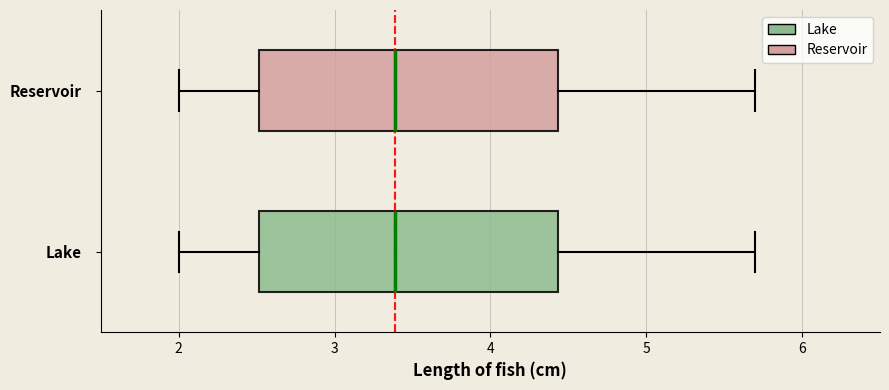

Reading bottom to top, read every box against the x-axis: the position of its median line, the range the box covers, and the ends of its whiskers. The values are not printed on the chart, so give them approximately, as read against the axis.

Lake: median 3.4, box 2.5 to 4.4, whiskers 2.0 to 5.7
Reservoir: median 3.4, box 2.5 to 4.4, whiskers 2.0 to 5.7